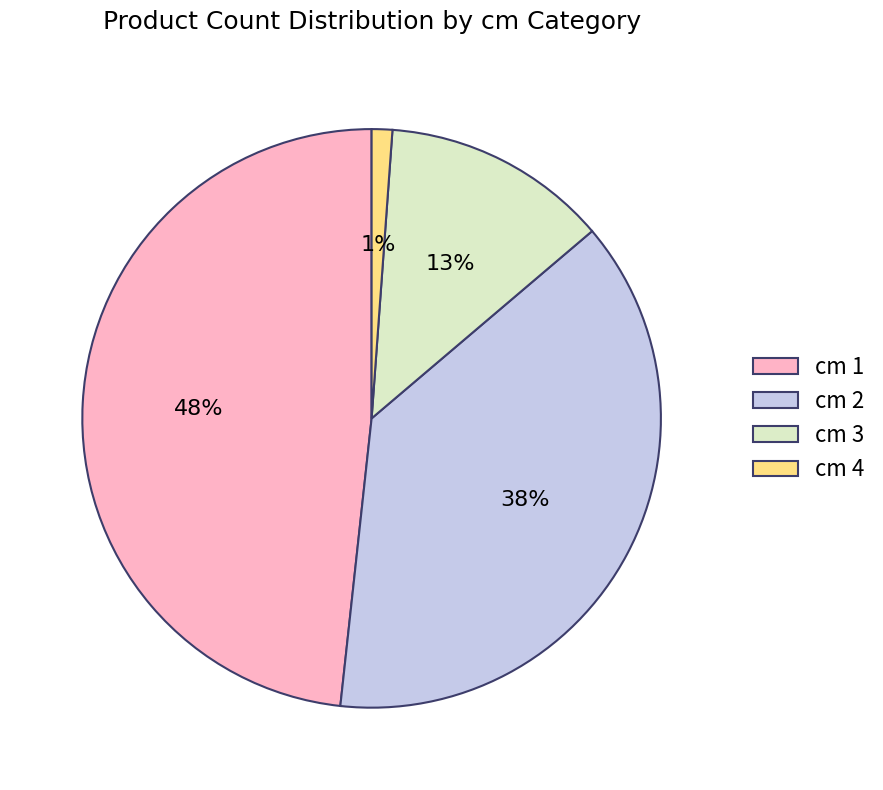

Which category has the smallest portion of the pie?

cm 4